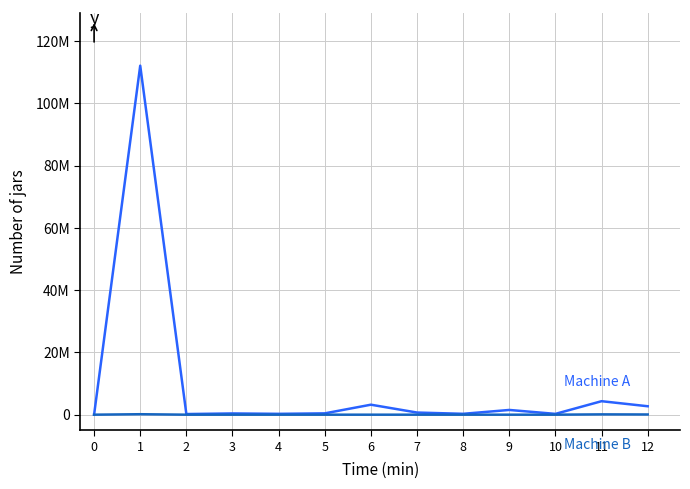

The Machine A series shows 112079700 at 1. True or false?

True